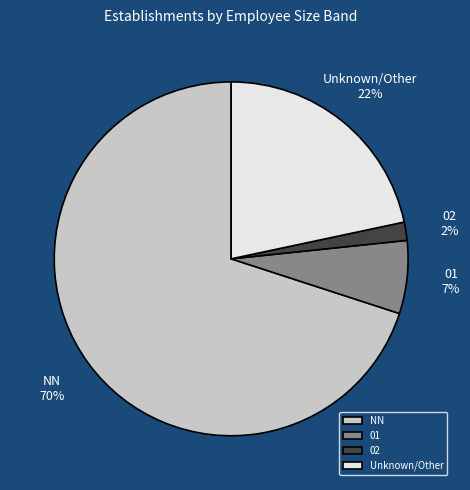

Which slice is the largest?

NN